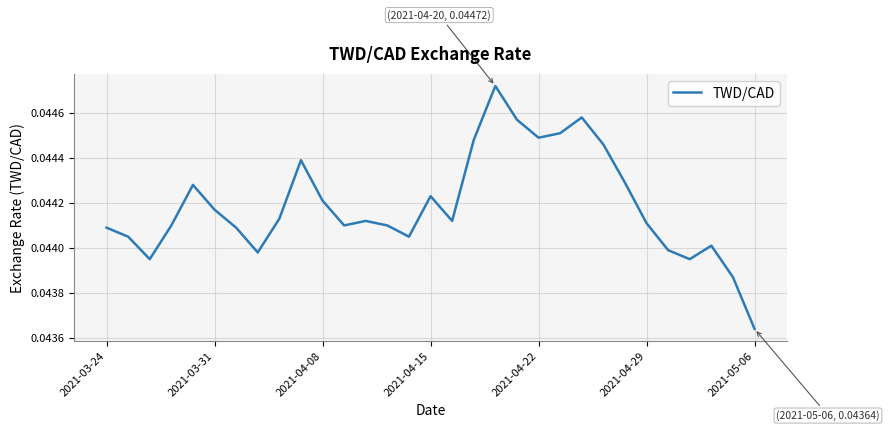

Which category has the lowest value across all series?

2021-05-06